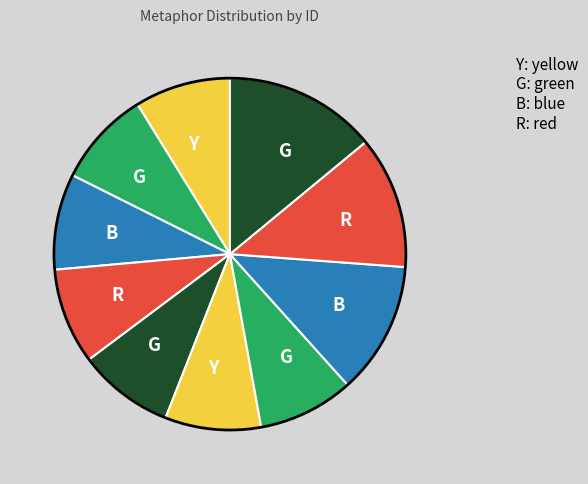

Count the number of slices in the pie.

10